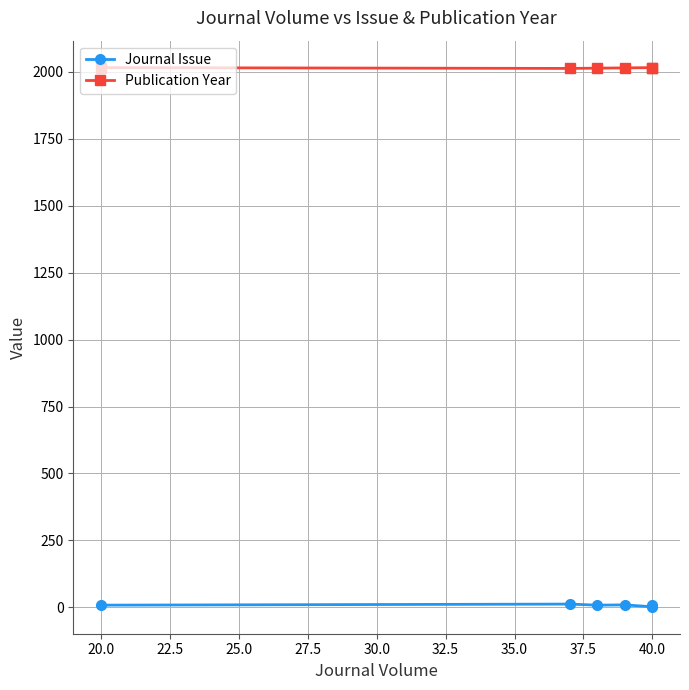

What is the greatest value displayed?

2016